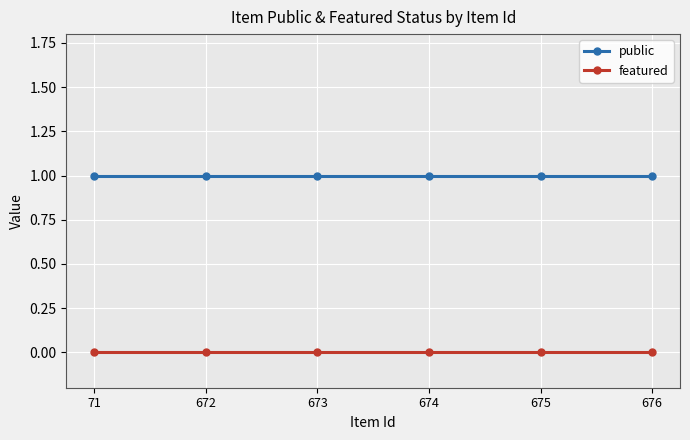

What is the sum of the public values at 673 and 675?

2